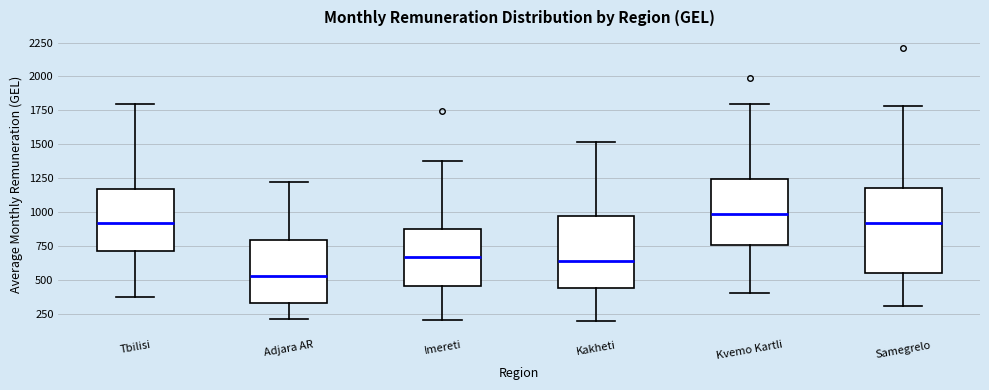

Which box has the lowest median line?

Adjara AR